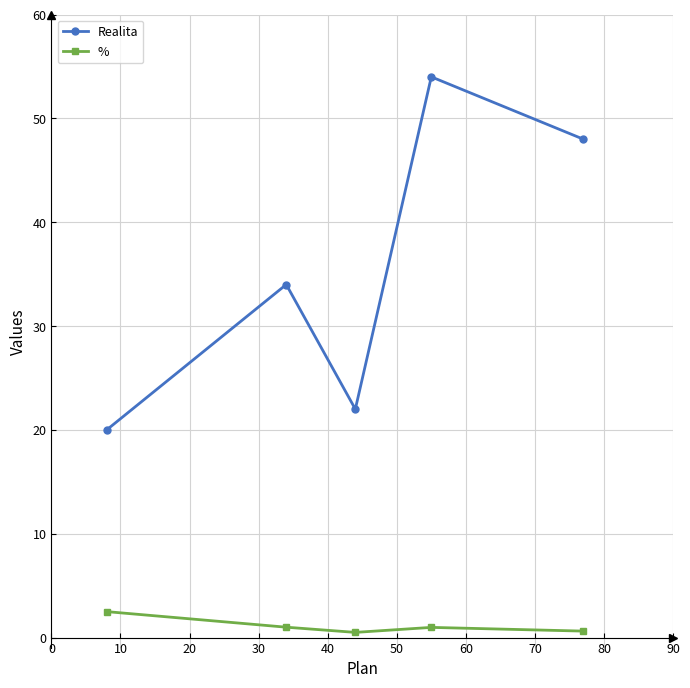

How many lines are shown in the chart?

2